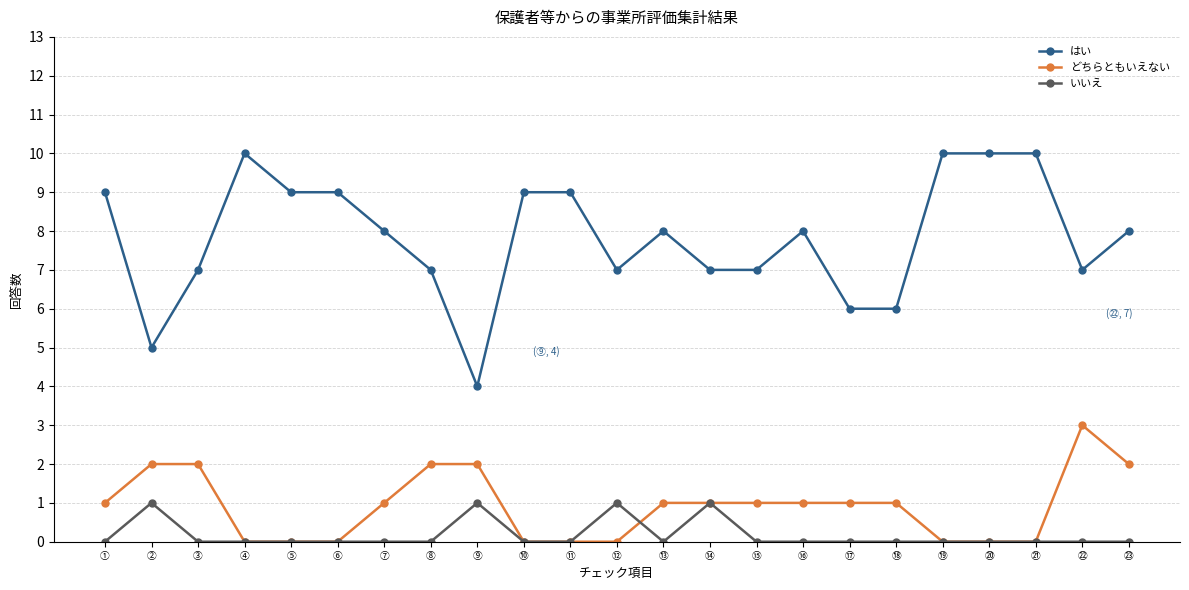

Reading left to right, extract all data points from this chart.

はい: 9	5	7	10	9	9	8	7	4	9	9	7	8	7	7	8	6	6	10	10	10	7	8
どちらともいえない: 1	2	2	0	0	0	1	2	2	0	0	0	1	1	1	1	1	1	0	0	0	3	2
いいえ: 0	1	0	0	0	0	0	0	1	0	0	1	0	1	0	0	0	0	0	0	0	0	0